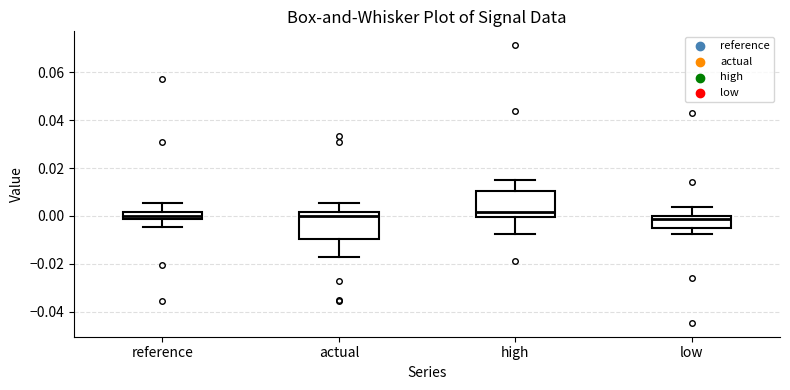

Where is the lower edge of the box for actual on the y-axis? The values are not printed on the chart, so give them approximately, as read against the axis.

-0.010